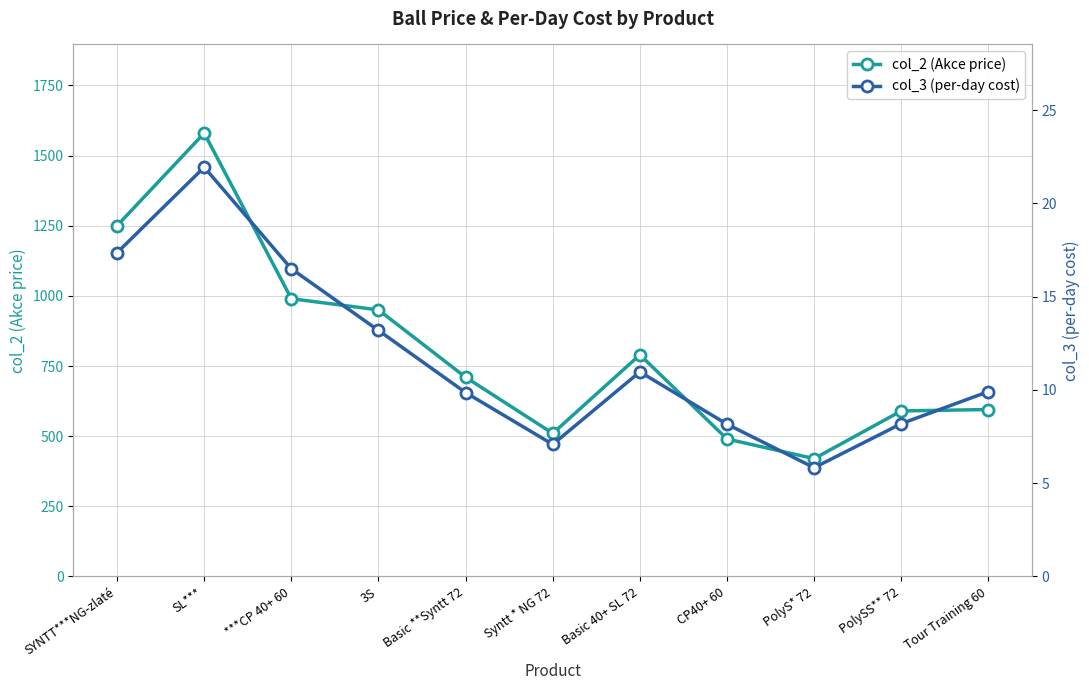

What is the difference between the second highest and minimum values in the col_2 (Akce price) series?

830